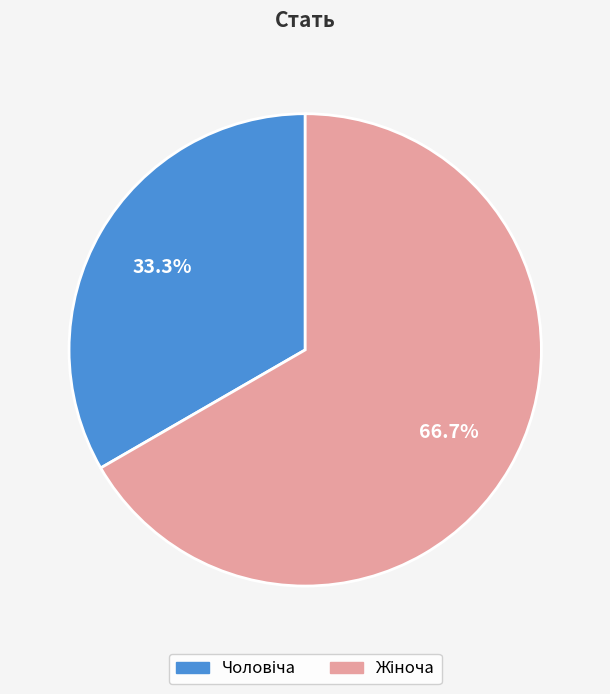

Is there any slice that represents more than half of the pie?

Yes